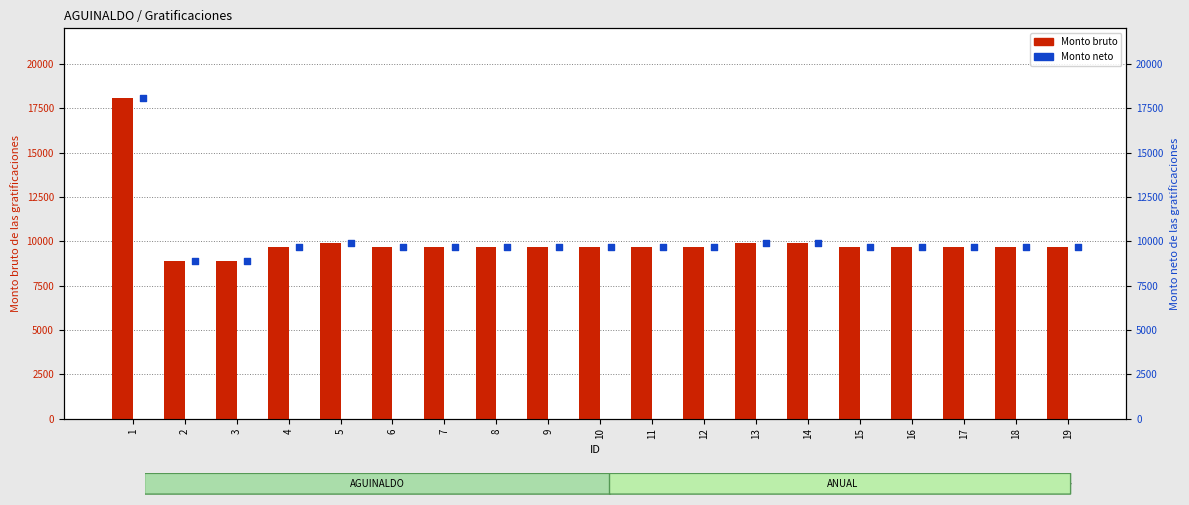

Is the value of Monto bruto at 14 greater than the value of Monto neto at 15?

Yes